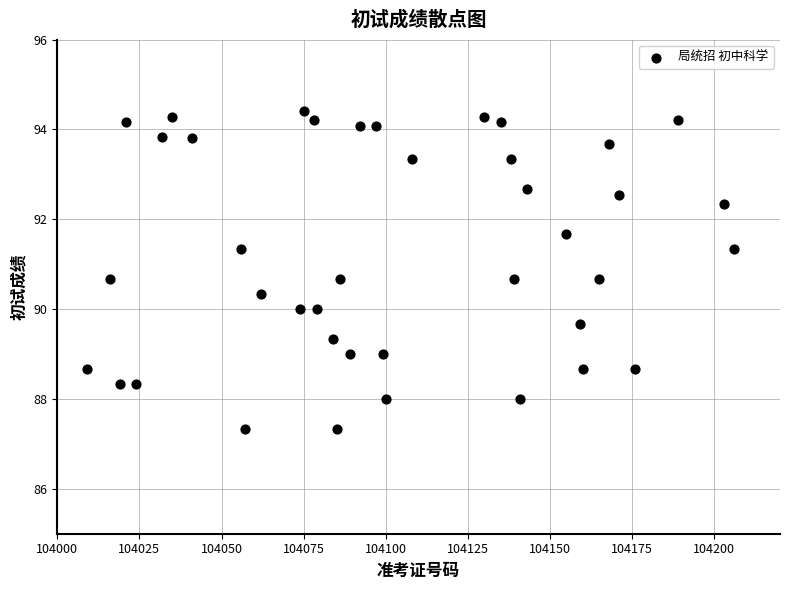

What is the range of X values (max minus min)?

197.0